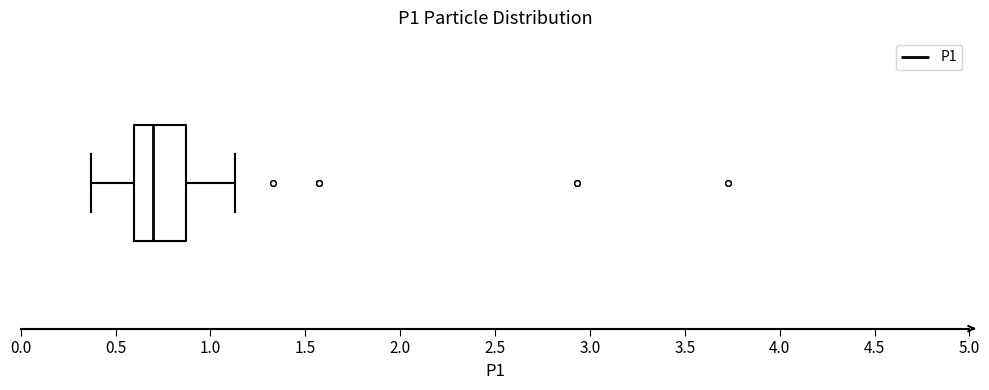

Transcribe this box plot: give where the median line is, the range the box spans, and where the two whiskers end, as read against the x-axis. The values are not printed on the chart, so give them approximately, as read against the axis.

median 0.70, box 0.60 to 0.85, whiskers 0.35 to 1.15